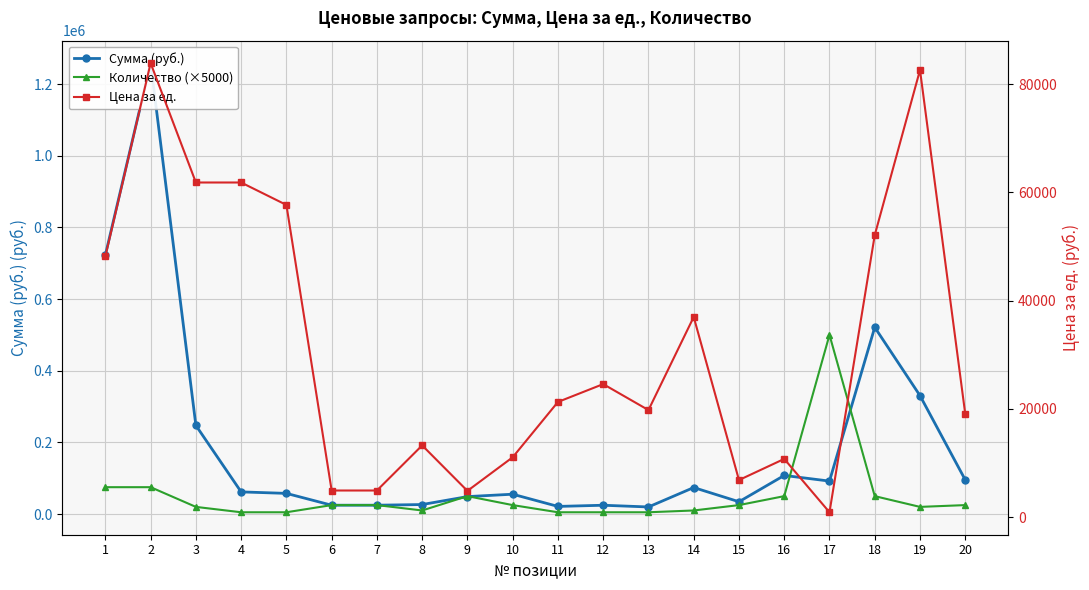

Does the chart display data point markers on the line(s)?

Yes